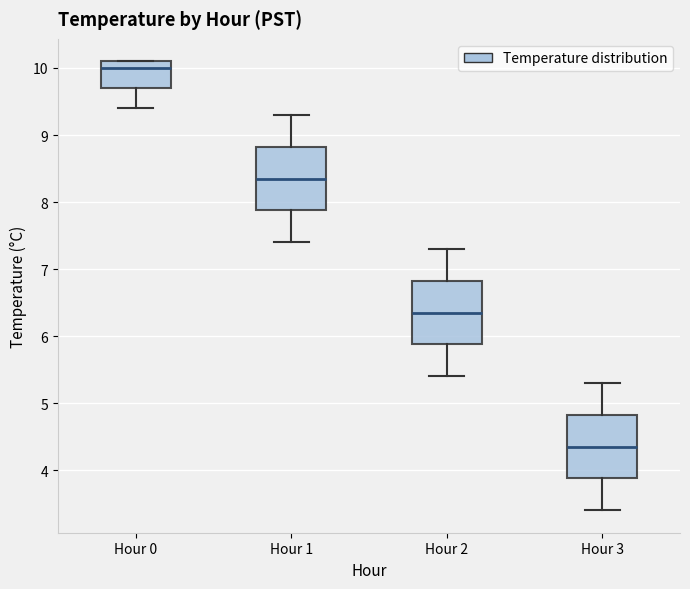

Where does the median line of the box for Hour 2 sit on the y-axis? The values are not printed on the chart, so give them approximately, as read against the axis.

6.4